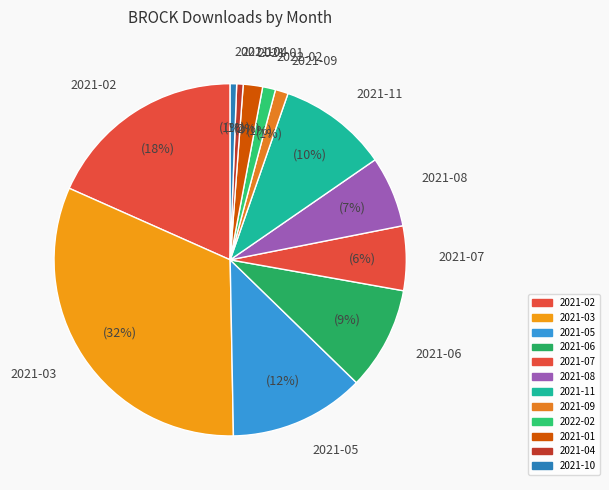

Does any single category account for the majority?

No